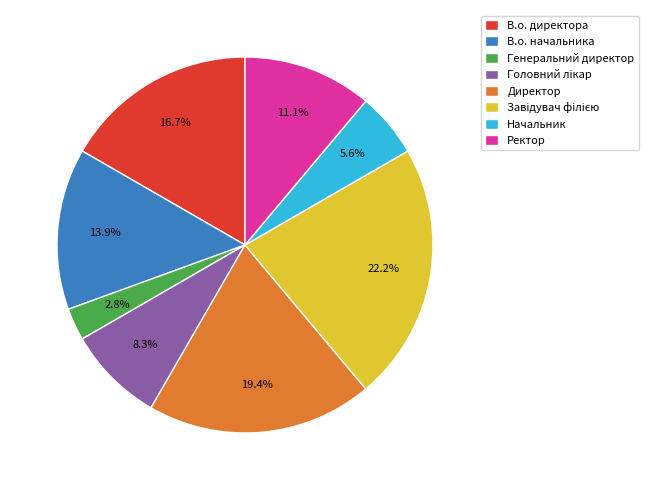

How many slices are in this pie chart?

8